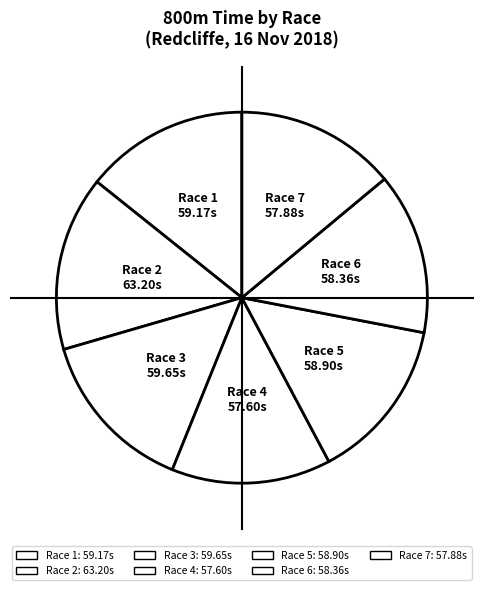

Count the number of slices in the pie.

7